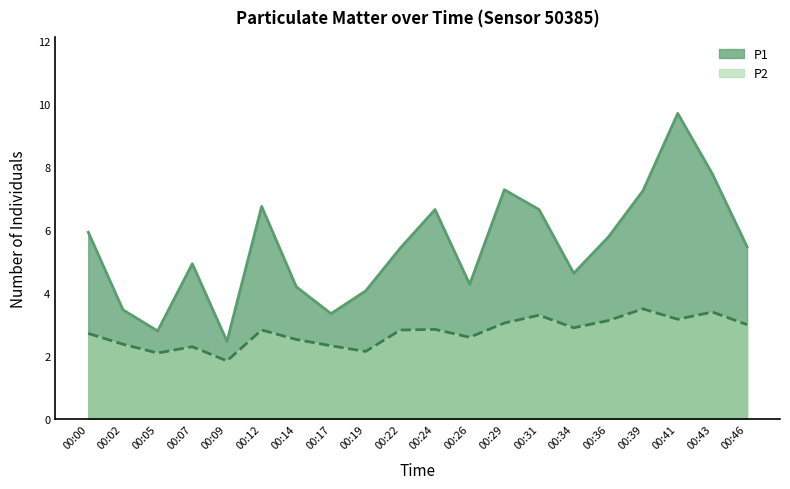

How many lines are shown in the chart?

2